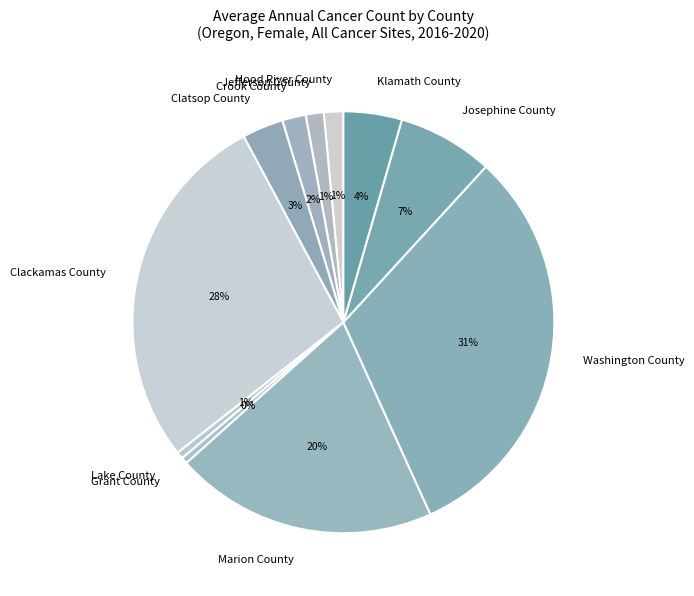

Is it true that Washington County is 31% of the pie?

True